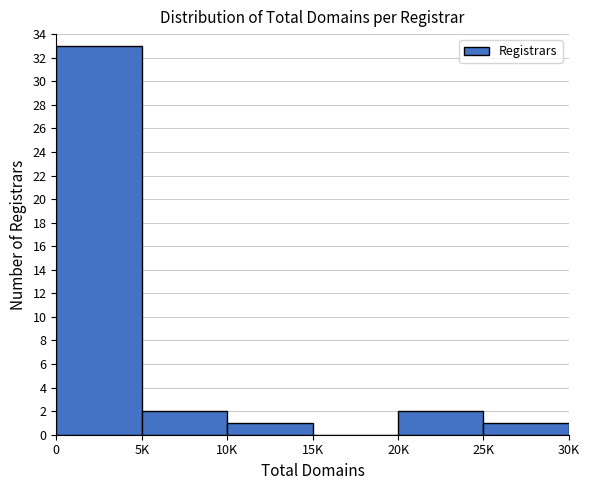

Reading right to left, extract all data points from this chart.

25K=1	20K=2	15K=0	10K=1	5K=2	0=33